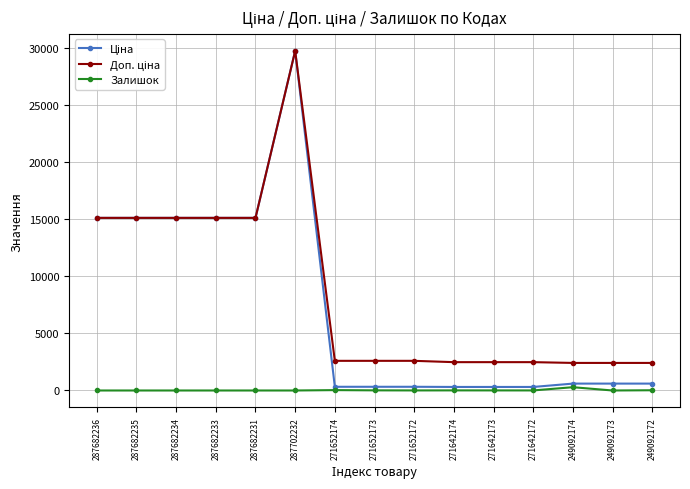

Is this an area chart (filled region under the line)?

No